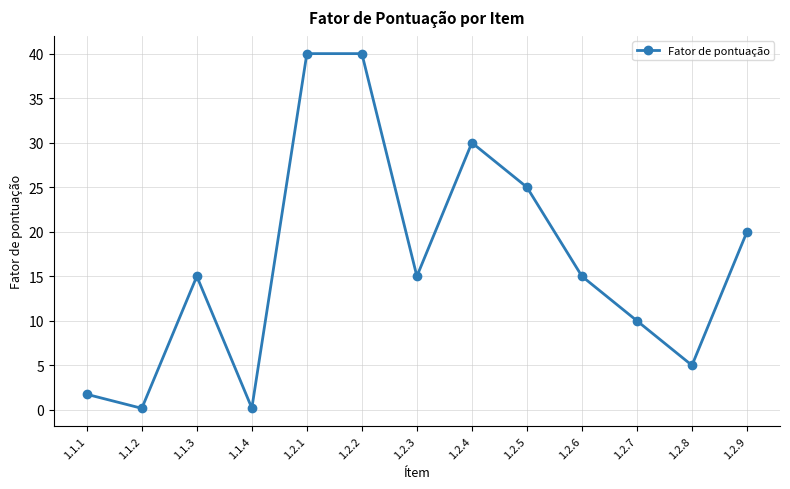

What position from the left is 1.2.6?

10